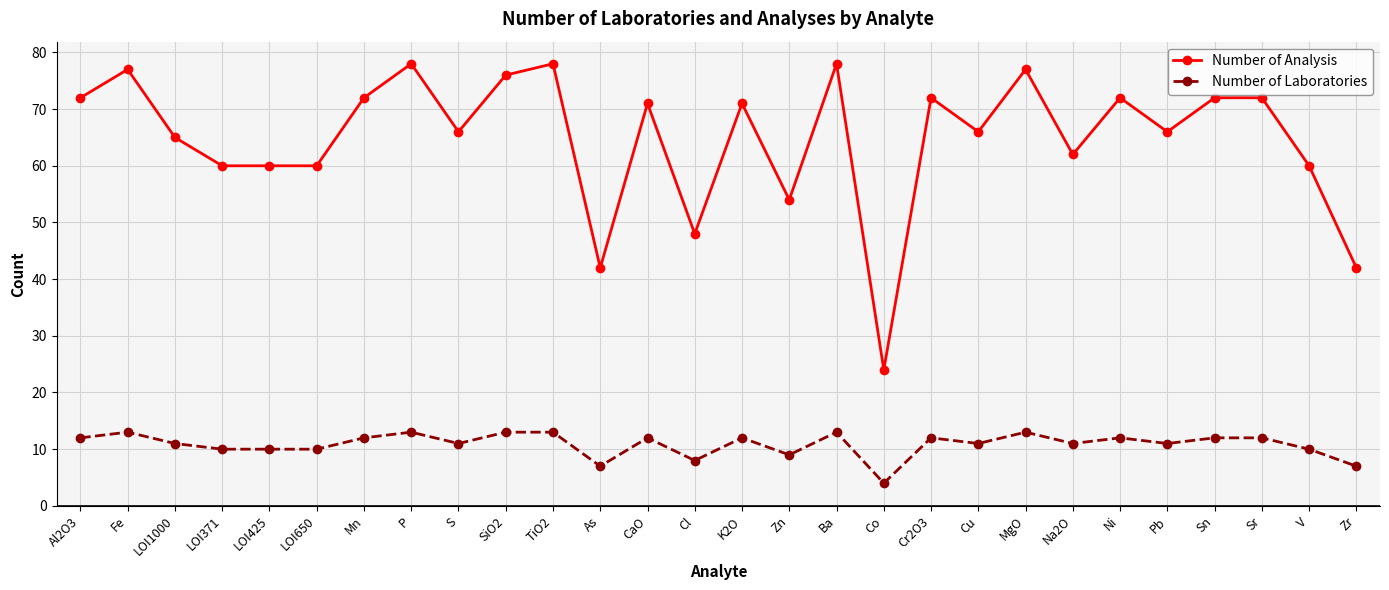

Which series has the largest total across all categories?

Number of Analysis